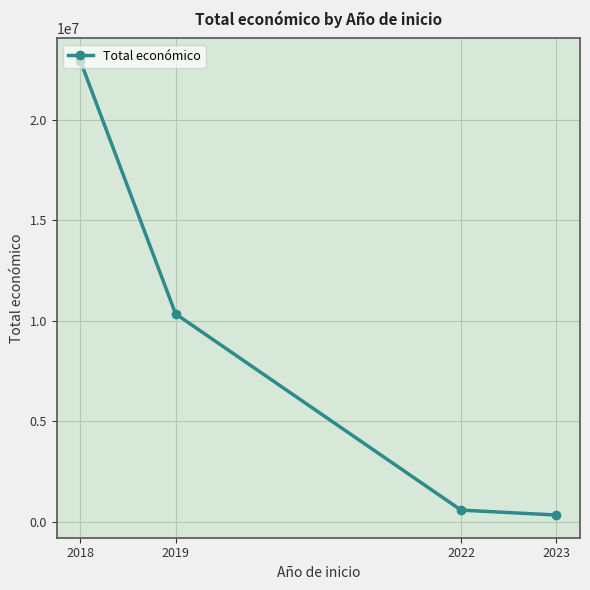

True or false: the data has more than 0 interior local peaks.

False